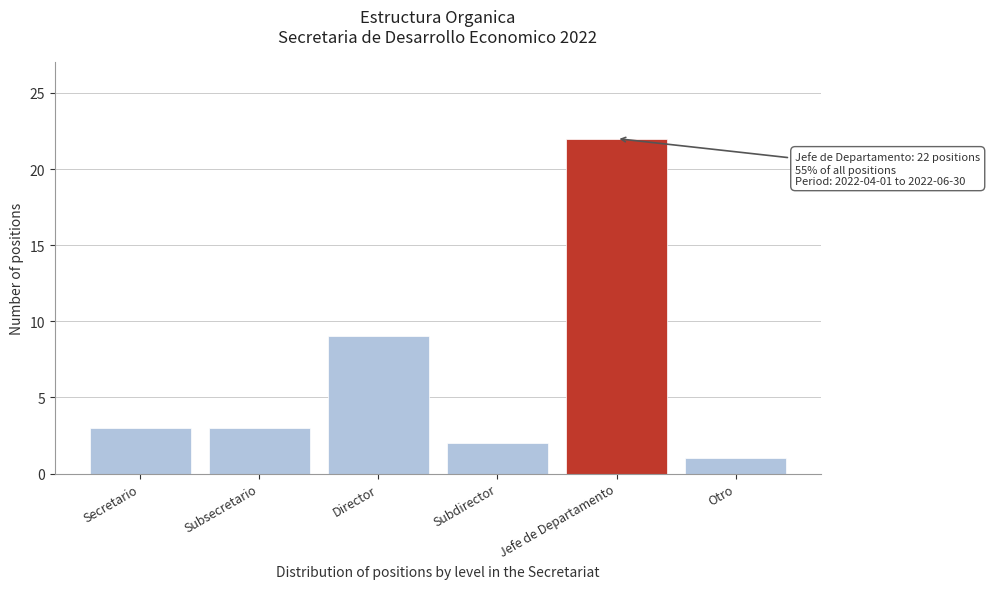

Reading left to right, list all the values displayed in this chart.

Secretario=3	Subsecretario=3	Director=9	Subdirector=2	Jefe de Departamento=22	Otro=1